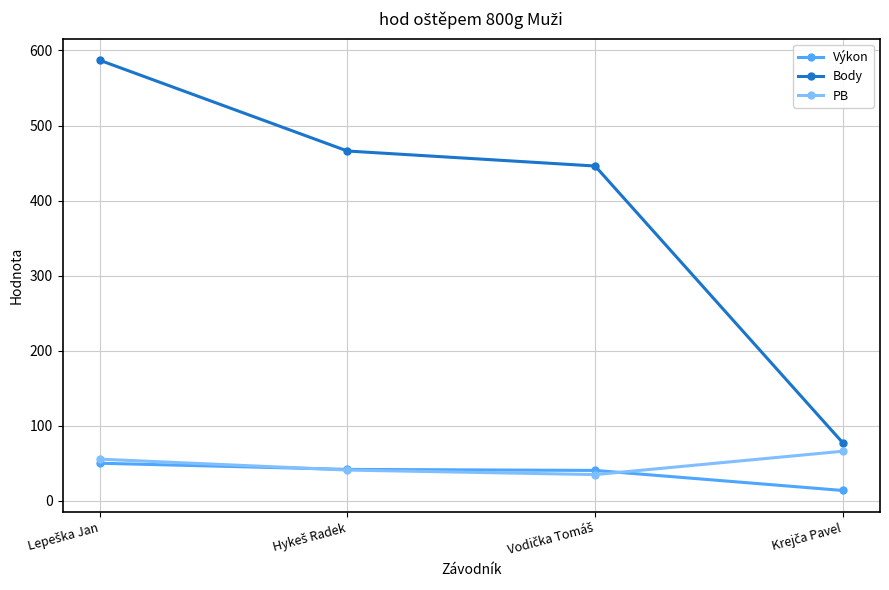

True or false: PB and Body intersect in this chart.

False